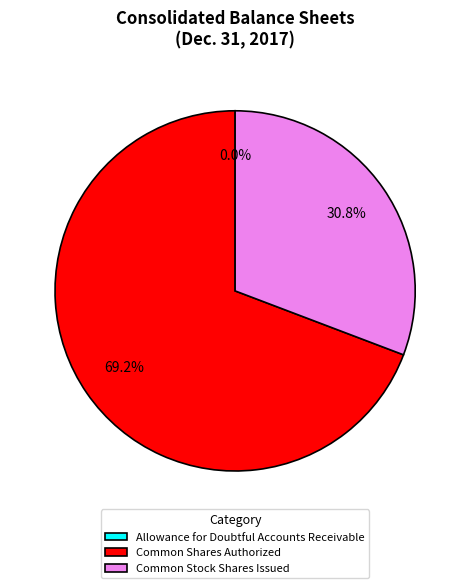

What is the majority slice?

Common Shares Authorized